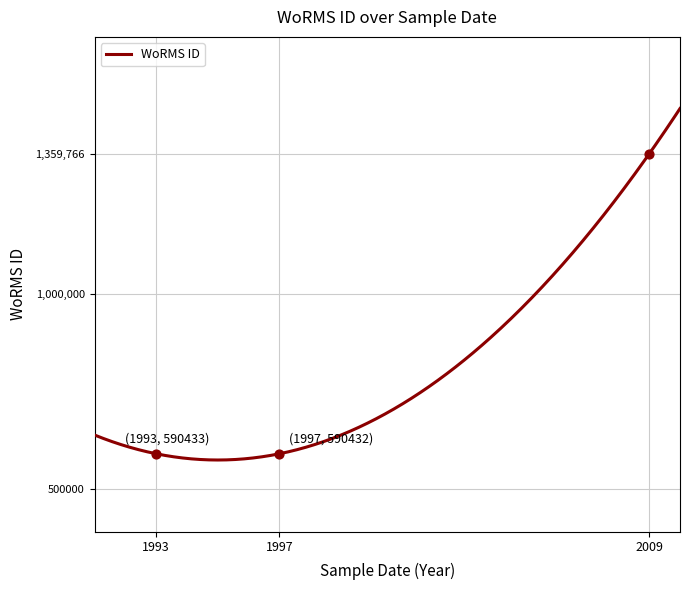

What is the minimum value for WoRMS ID?

574404.6